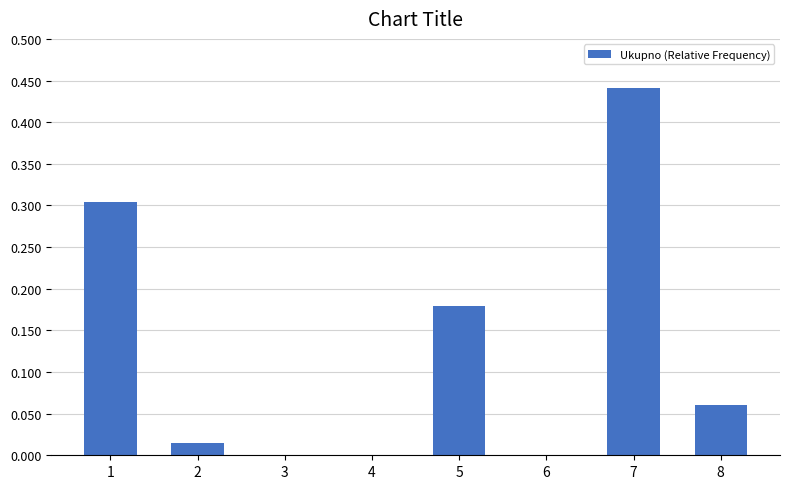

What is the change in value from 6 to 8?

+0.1